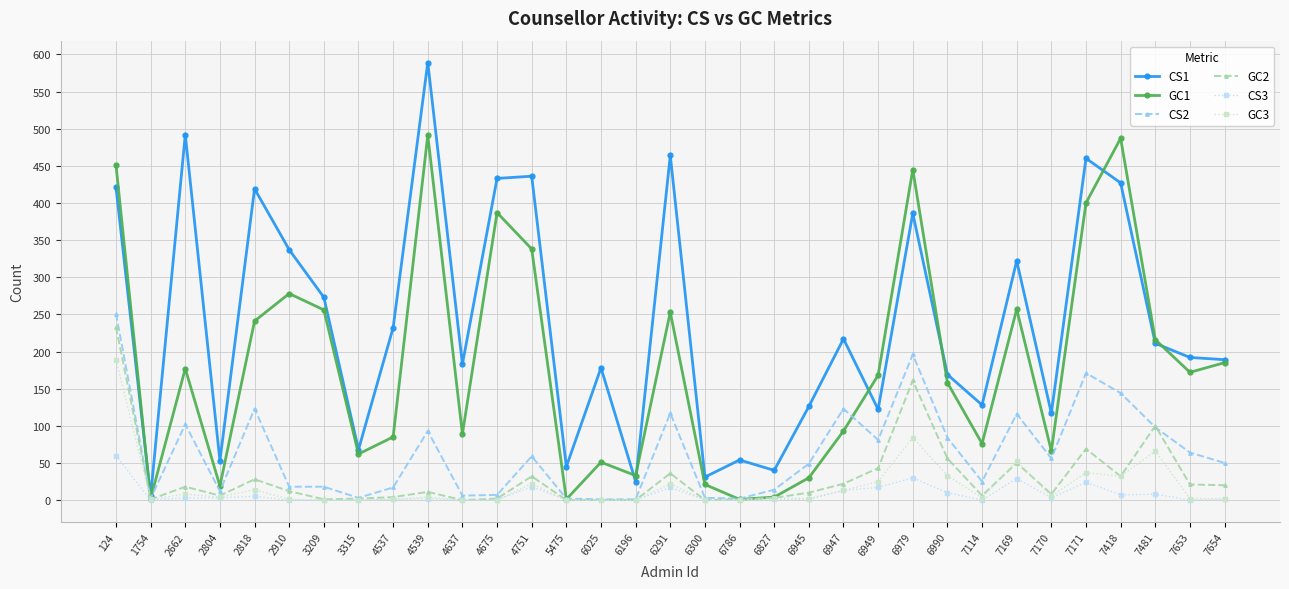

What is the sum of the GC3 values at 4675 and 6945?

2